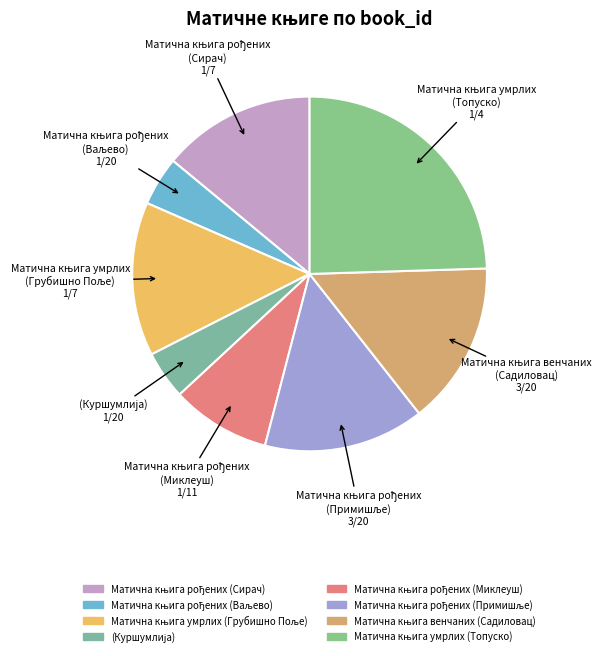

Does any single category account for the majority?

No